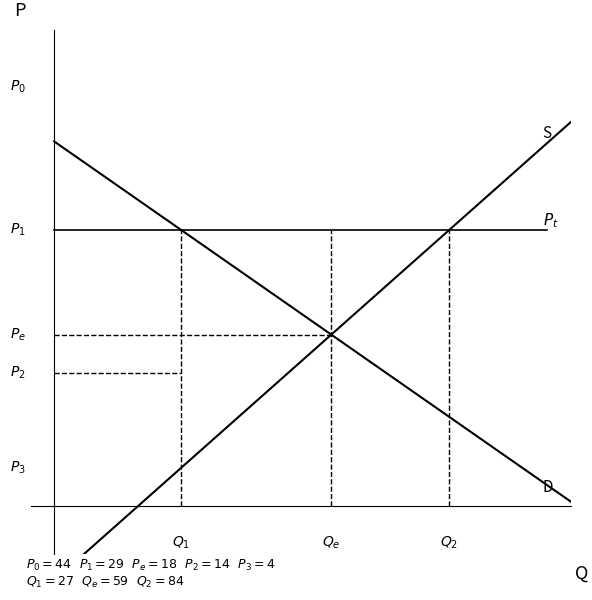

What is the sum of all Demand values?

38.8